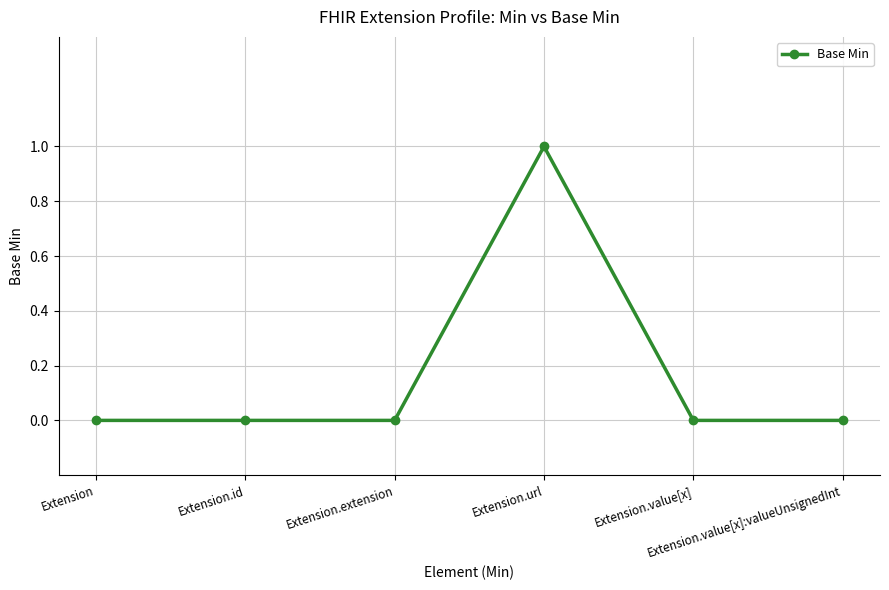

Is this an area chart (filled region under the line)?

No